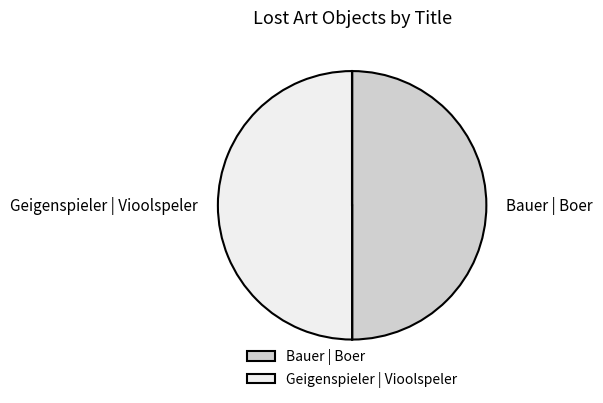

True or false: Geigenspieler | Vioolspeler accounts for 50% of the total.

True